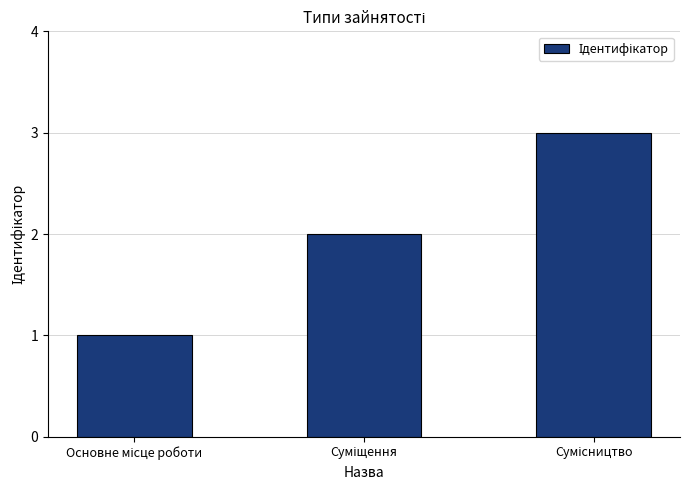

What is the maximum value shown in the chart?

3